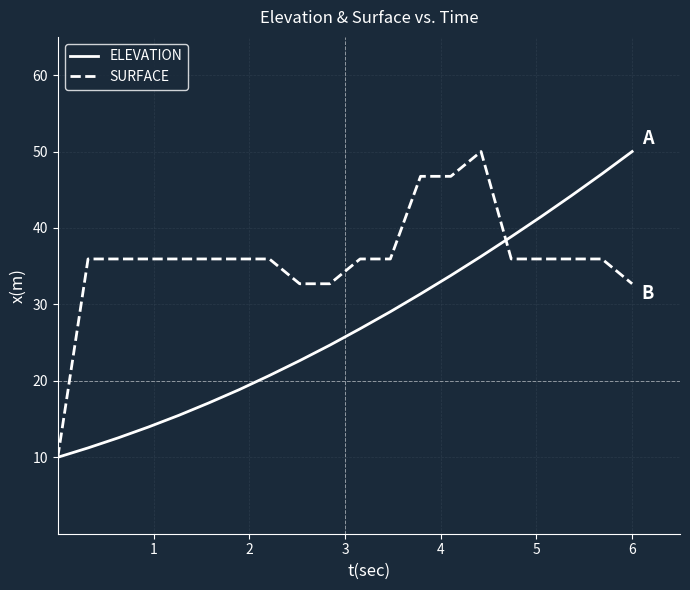

Which series has the largest total across all categories?

SURFACE